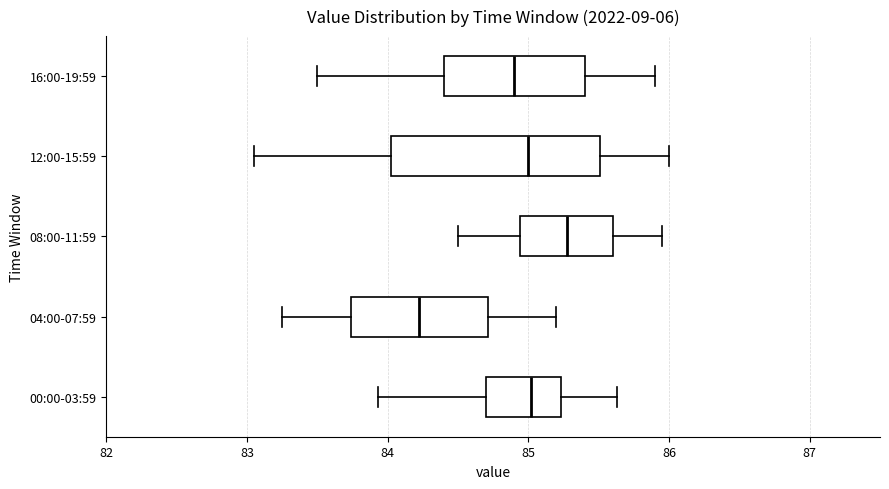

Reading bottom to top, read every box against the x-axis: the position of its median line, the range the box covers, and the ends of its whiskers. The values are not printed on the chart, so give them approximately, as read against the axis.

00:00-03:59: median 85.0, box 84.7 to 85.2, whiskers 83.9 to 85.6
04:00-07:59: median 84.2, box 83.7 to 84.7, whiskers 83.3 to 85.2
08:00-11:59: median 85.3, box 84.9 to 85.6, whiskers 84.5 to 86.0
12:00-15:59: median 85.0, box 84.0 to 85.5, whiskers 83.1 to 86.0
16:00-19:59: median 84.9, box 84.4 to 85.4, whiskers 83.5 to 85.9